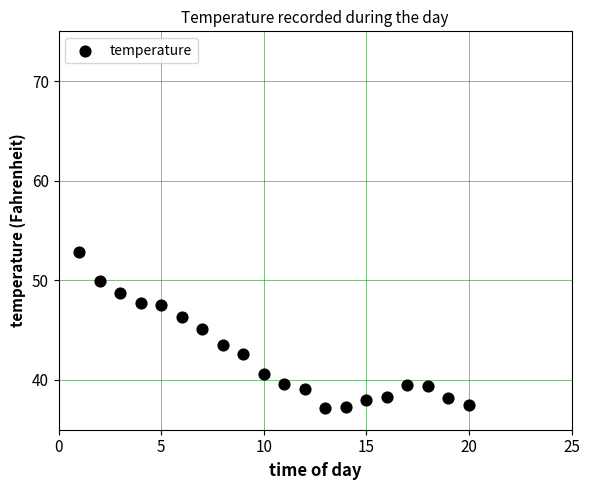

What is the range of X values (max minus min)?

19.0